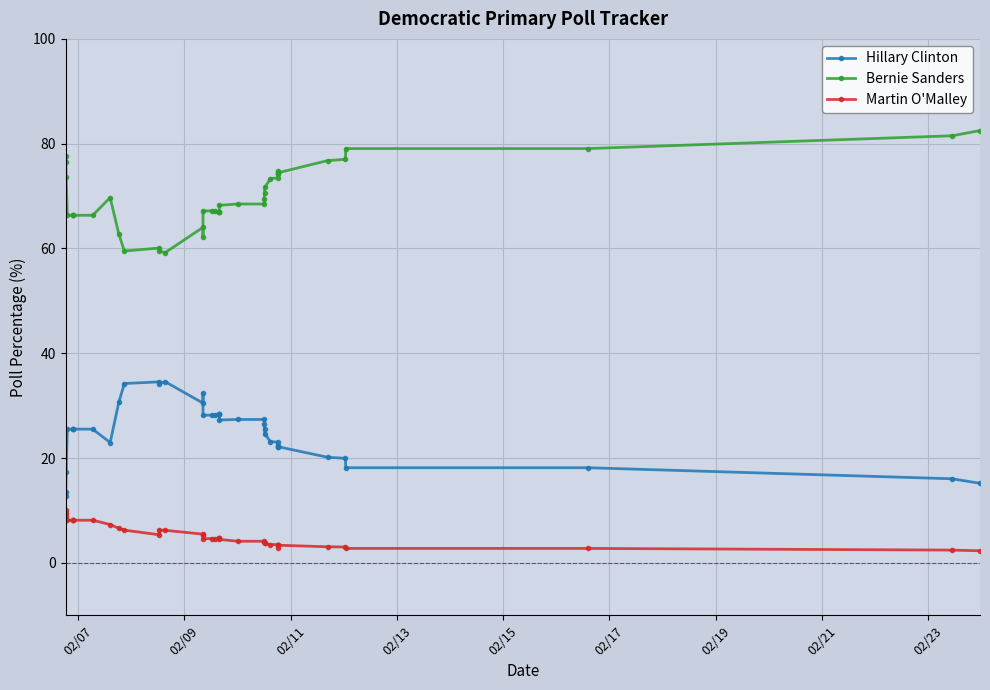

What is the difference between the maximum and minimum values in the Bernie Sanders series?

23.3